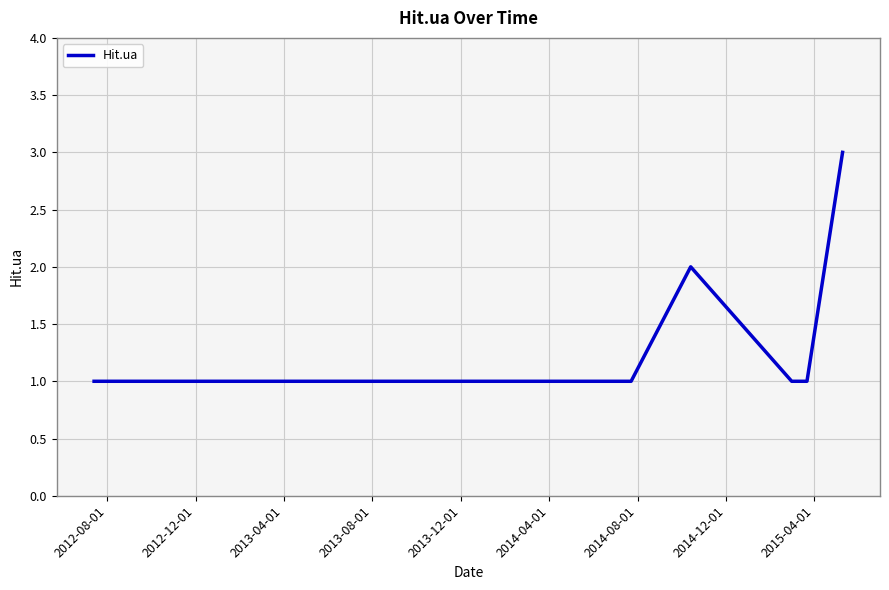

What is the greatest value displayed?

3